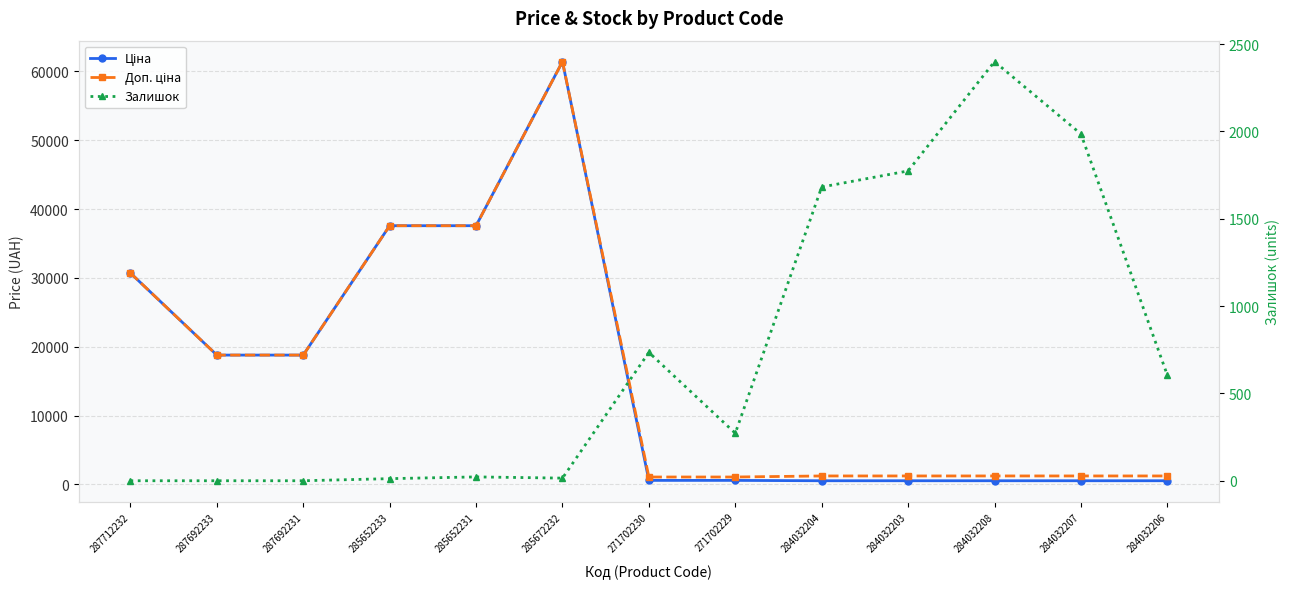

What is the value of the Ціна point at the 7th from the left?

589.9